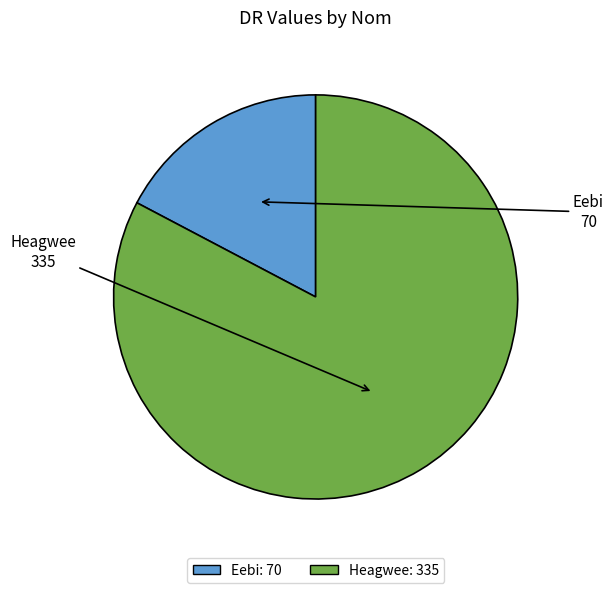

Is it true that Heagwee is 90% of the pie?

False